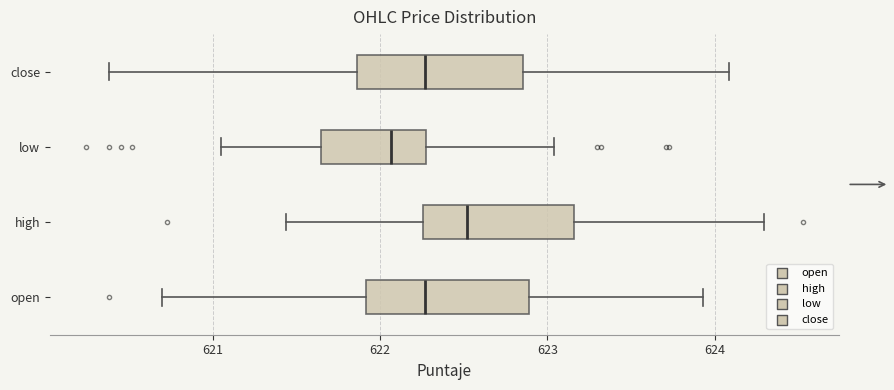

Reading bottom to top, read every box against the x-axis: the position of its median line, the range the box covers, and the ends of its whiskers. The values are not printed on the chart, so give them approximately, as read against the axis.

open: median 622.3, box 621.9 to 622.9, whiskers 620.7 to 623.9
high: median 622.5, box 622.3 to 623.2, whiskers 621.4 to 624.3
low: median 622.1, box 621.6 to 622.3, whiskers 621.1 to 623.0
close: median 622.3, box 621.9 to 622.9, whiskers 620.4 to 624.1